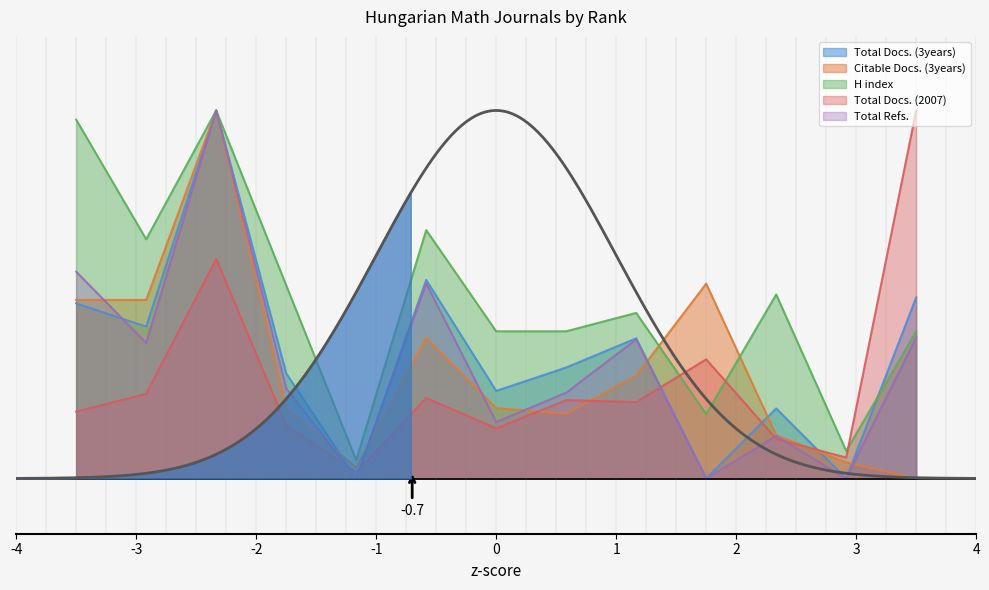

At 11, list the series in order from smallest to largest.

Total Docs. (2007), Total Refs., Citable Docs. (3years), Total Docs. (3years), H index